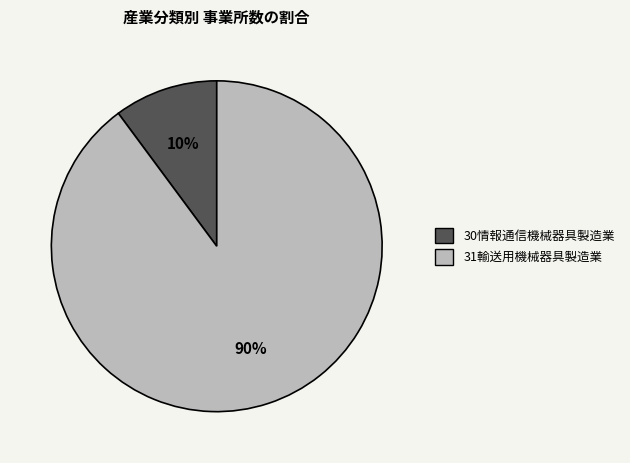

Is there any slice that represents more than half of the pie?

Yes